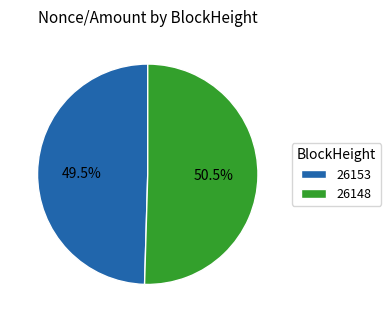

To the nearest percent, what is the difference between the largest and smallest slice percentages?

1%